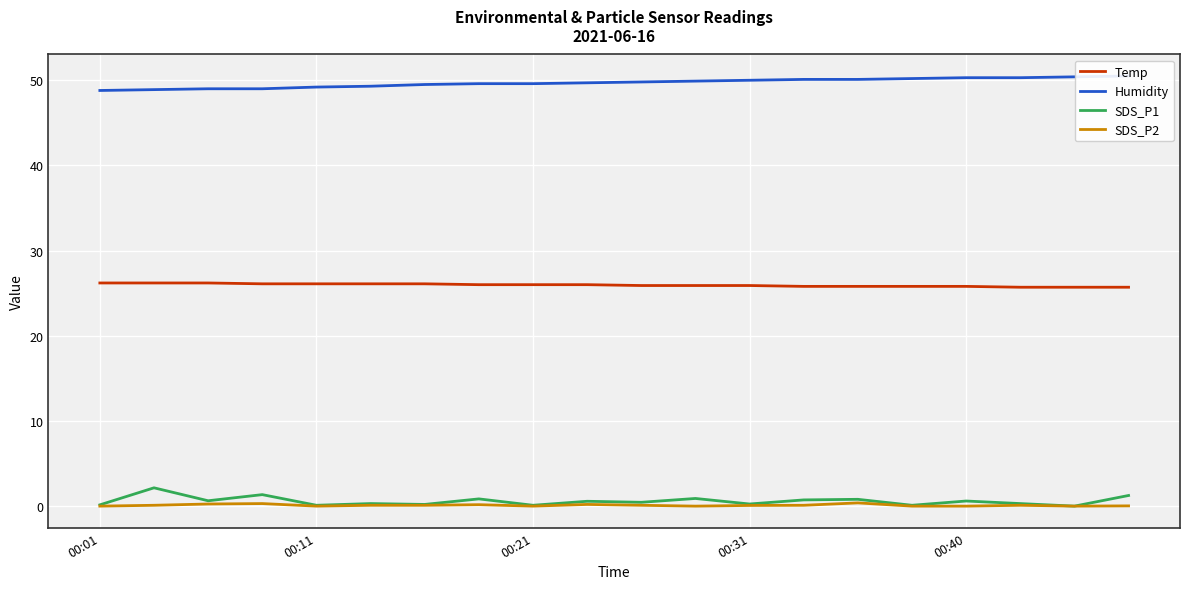

Count the number of data series in this chart.

4